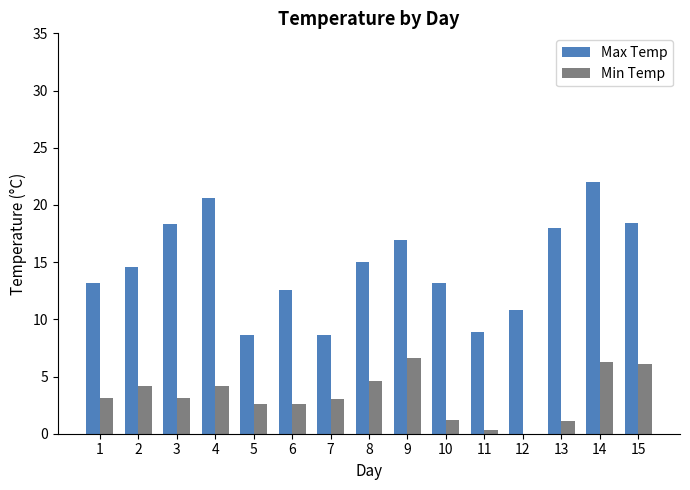

Reading left to right, list all the values displayed in this chart.

Max Temp: 13.2	14.6	18.3	20.6	8.6	12.6	8.6	15.0	16.9	13.2	8.9	10.8	18.0	22.0	18.4
Min Temp: 3.1	4.2	3.1	4.2	2.6	2.6	3.0	4.6	6.6	1.2	0.3	-1.2	1.1	6.3	6.1